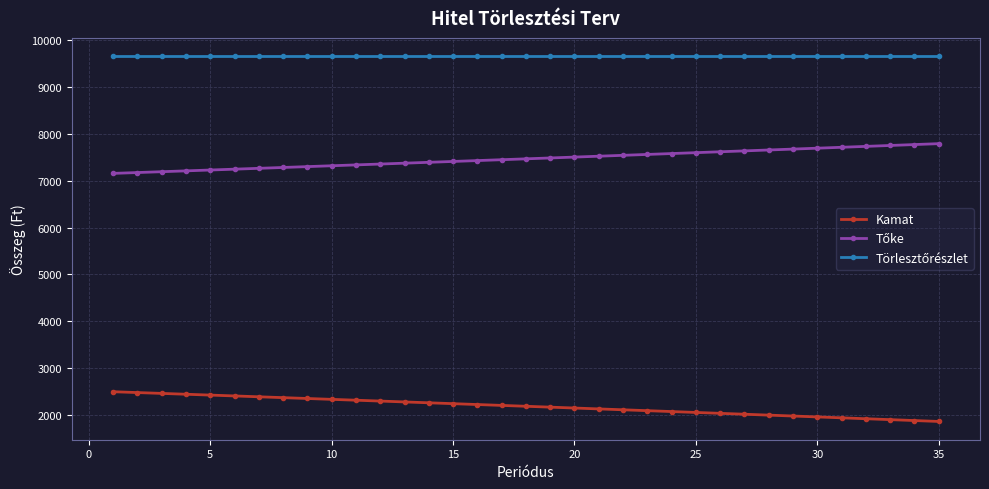

What is the difference between the second highest and second lowest values in the Kamat series?

596.7